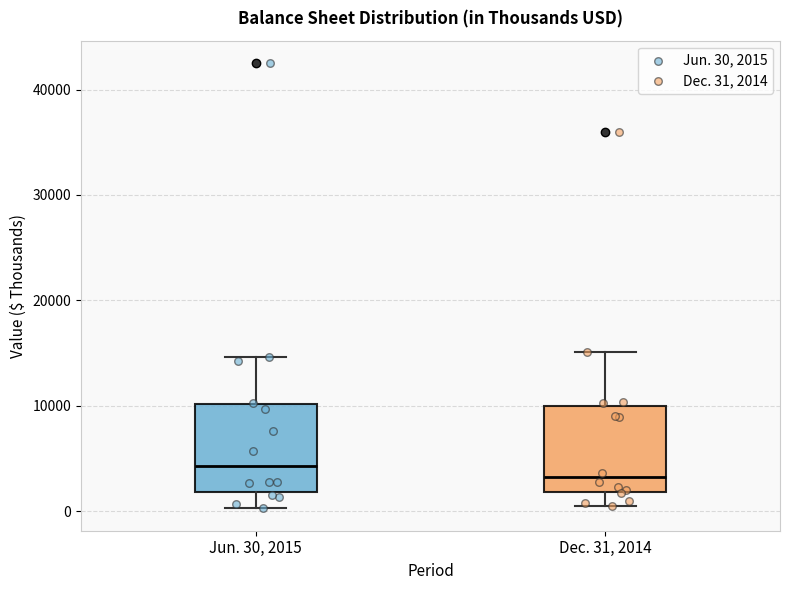

Reading left to right, transcribe this box plot: for each box, give where its median line is, the range the box spans, and where its two whiskers end, as read against the y-axis. The values are not printed on the chart, so give them approximately, as read against the axis.

Jun. 30, 2015: median 4000, box 2000 to 10000, whiskers 0 to 15000
Dec. 31, 2014: median 3000, box 2000 to 10000, whiskers 1000 to 15000